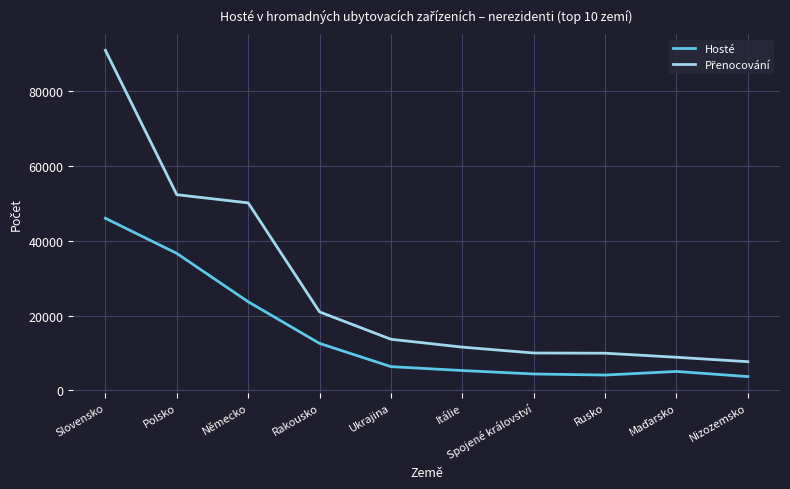

What is the spread (max minus min) of values at Nizozemsko?

3986